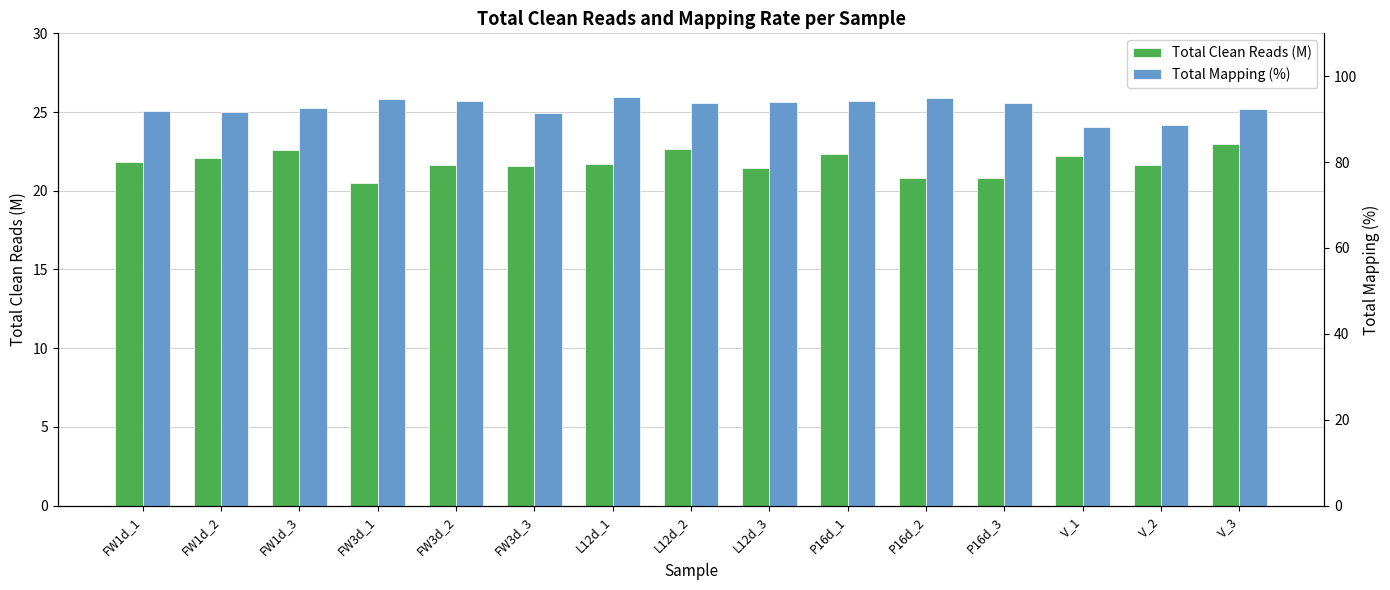

How many data points in Total Mapping (%) are above 93?

8